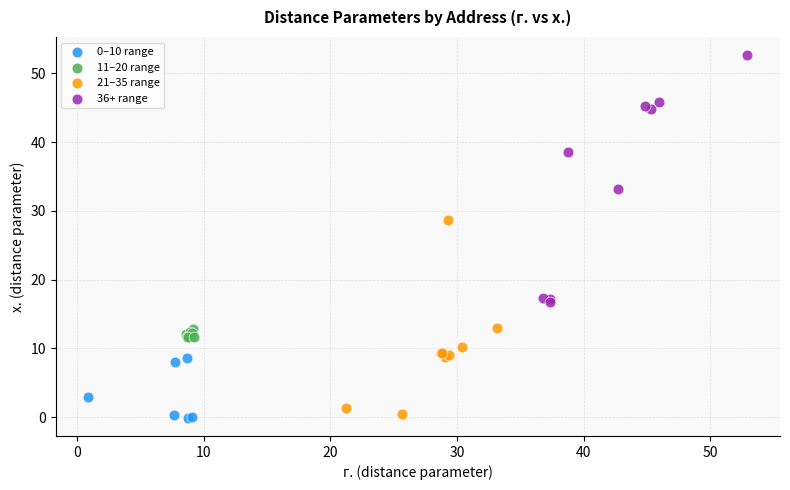

Which series has the widest spread of Y values?

36+ range